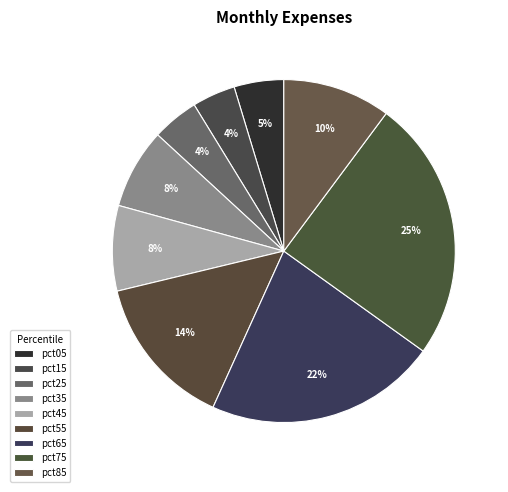

True or false: pct85 accounts for 2% of the total.

False